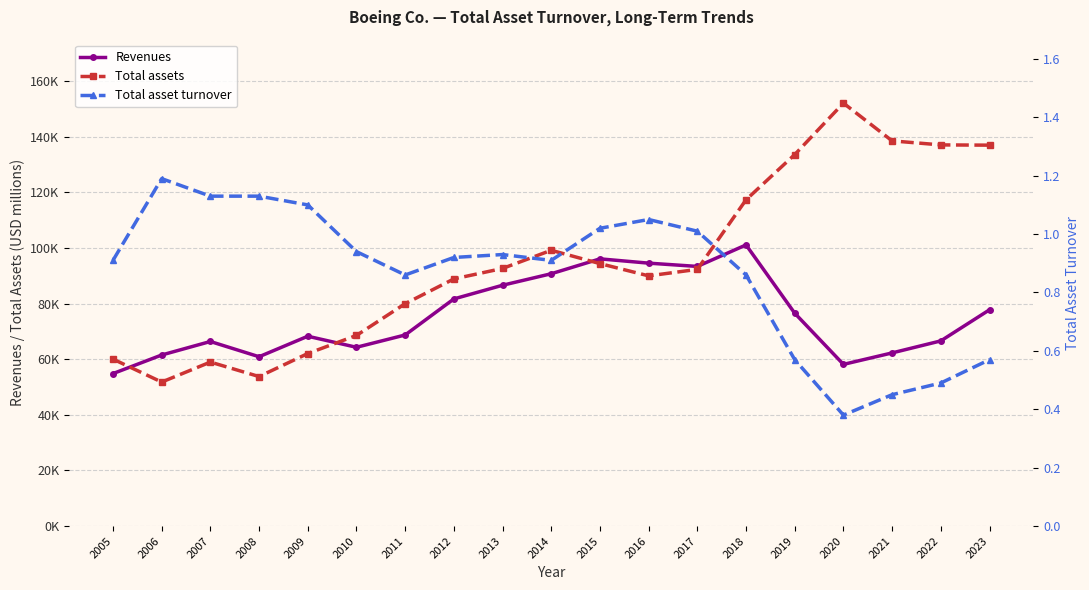

Reading left to right, transcribe all the data shown in this chart.

Revenues: 2005=54845.0	2006=61530.0	2007=66387.0	2008=60909.0	2009=68281.0	2010=64306.0	2011=68735.0	2012=81698.0	2013=86623.0	2014=90762.0	2015=96114.0	2016=94571.0	2017=93392.0	2018=101127.0	2019=76559.0	2020=58158.0	2021=62286.0	2022=66608.0	2023=77794.0
Total assets: 2005=60058.0	2006=51794.0	2007=58986.0	2008=53779.0	2009=62053.0	2010=68565.0	2011=79986.0	2012=88896.0	2013=92663.0	2014=99198.0	2015=94408.0	2016=89997.0	2017=92333.0	2018=117359.0	2019=133625.0	2020=152136.0	2021=138552.0	2022=137100.0	2023=137012.0
Total asset turnover: 2005=0.9	2006=1.2	2007=1.1	2008=1.1	2009=1.1	2010=0.9	2011=0.9	2012=0.9	2013=0.9	2014=0.9	2015=1.0	2016=1.1	2017=1.0	2018=0.9	2019=0.6	2020=0.4	2021=0.5	2022=0.5	2023=0.6